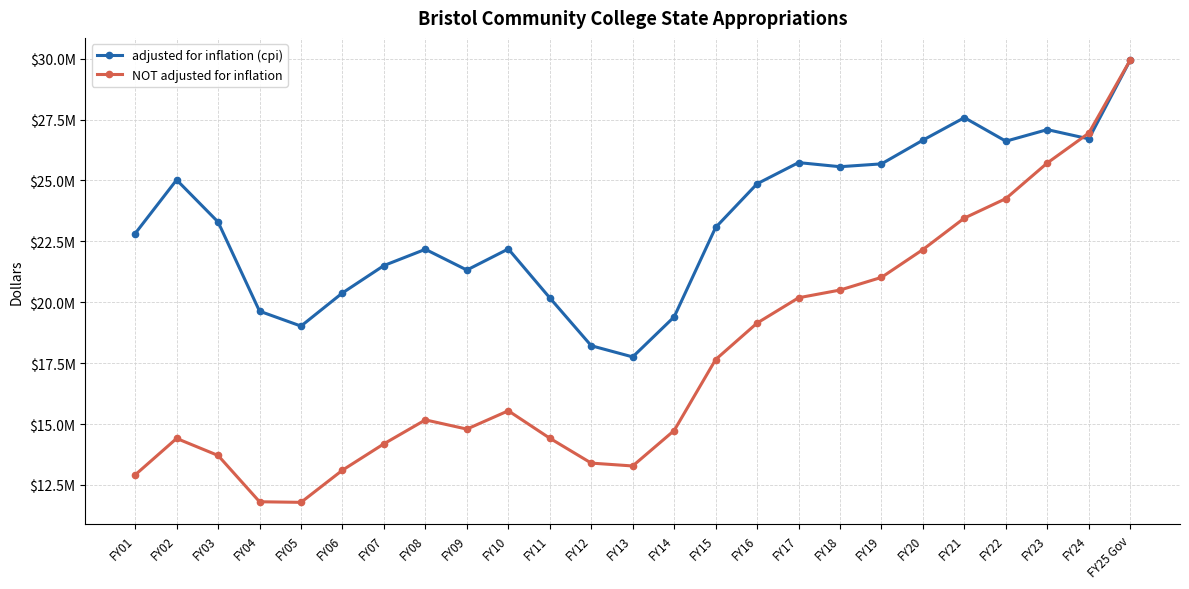

What is the label of the 5th point from the left?

FY05